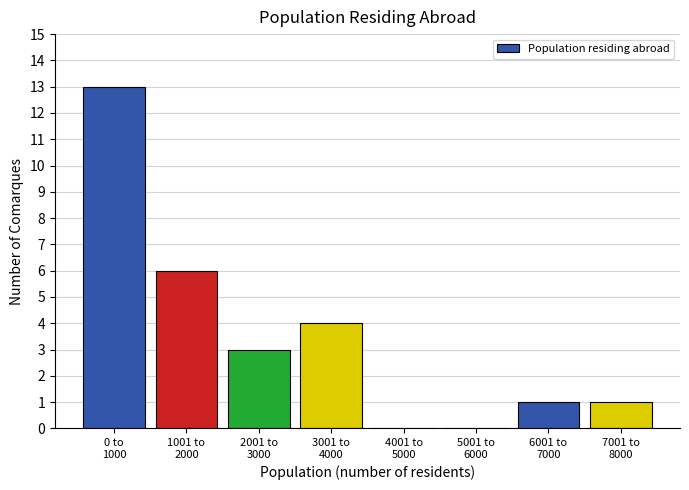

What is the greatest value displayed?

13